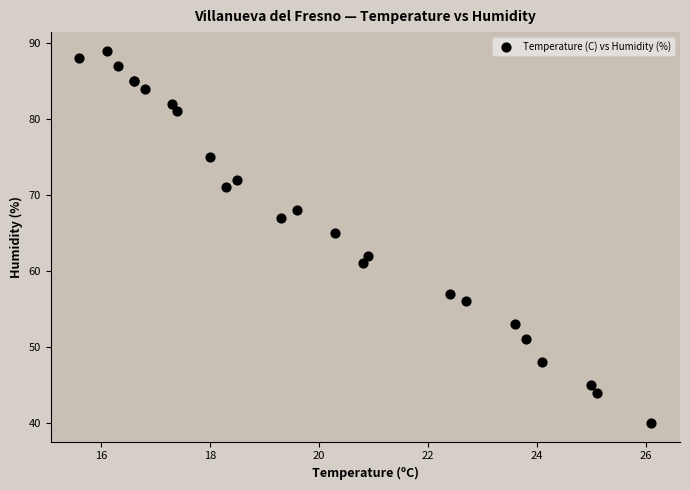

What Y value in the scatter plot is closest to 64?

65